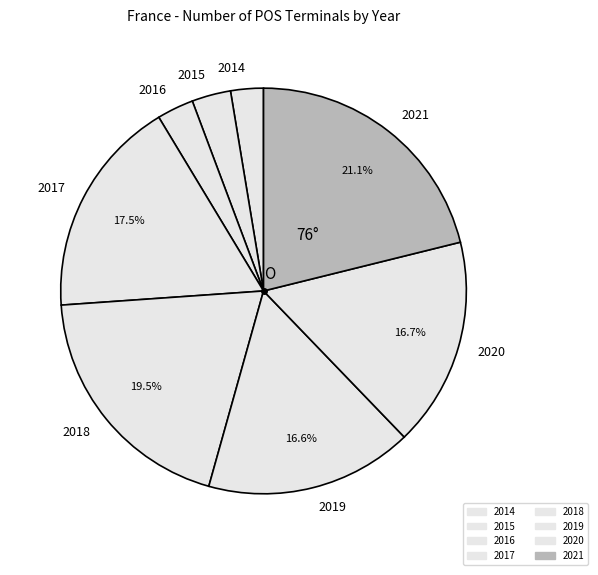

How many segments does this pie chart have?

8